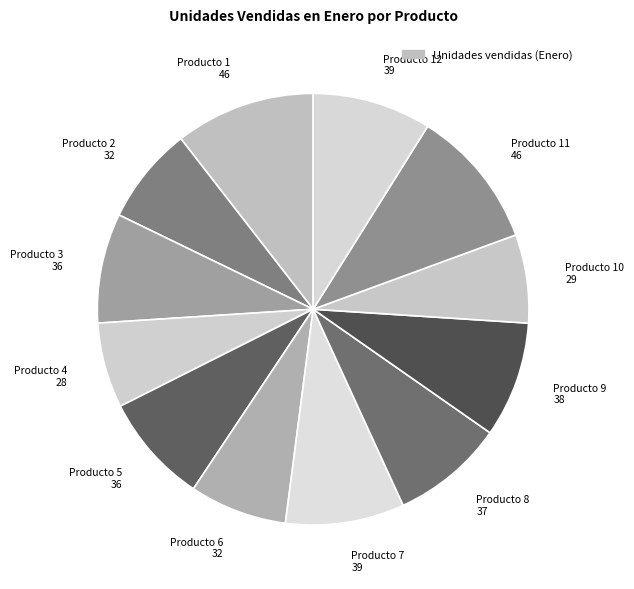

Do Producto 10 29 and Producto 7 39 together represent more than half of the pie?

No